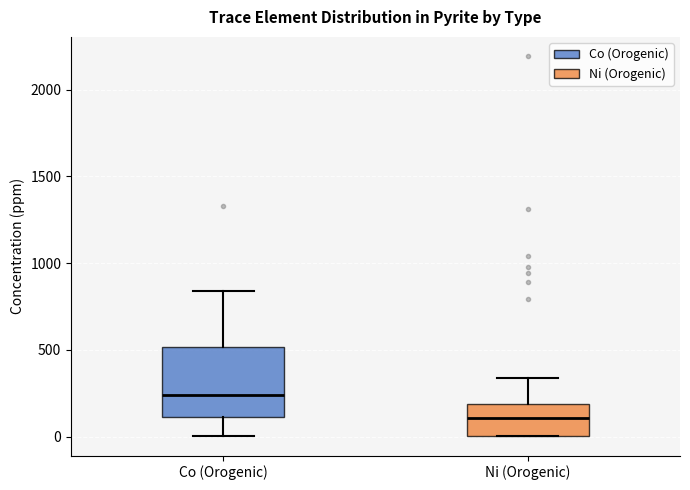

Where is the upper edge of the box for Co (Orogenic) on the y-axis? The values are not printed on the chart, so give them approximately, as read against the axis.

500